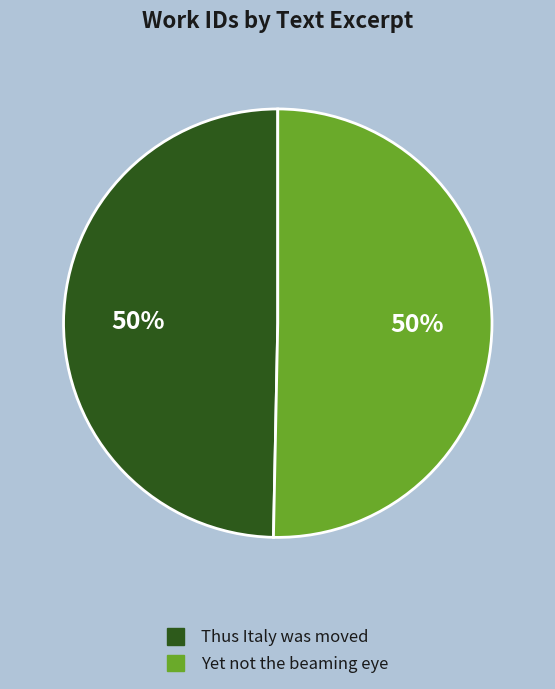

To the nearest percent, what is the combined percentage of Thus Italy was moved and Yet not the beaming eye?

100%